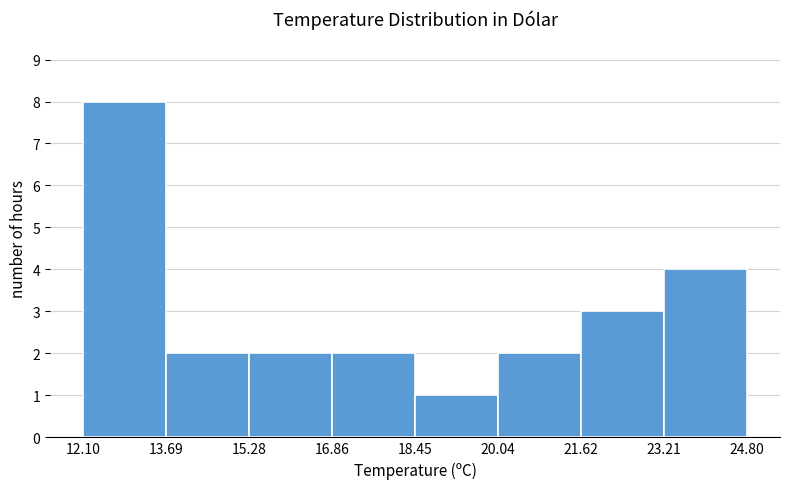

How tall is the bar that spans 18.45 to 20.04 on the x-axis? The values are not printed on the chart, so give them approximately, as read against the axis.

1